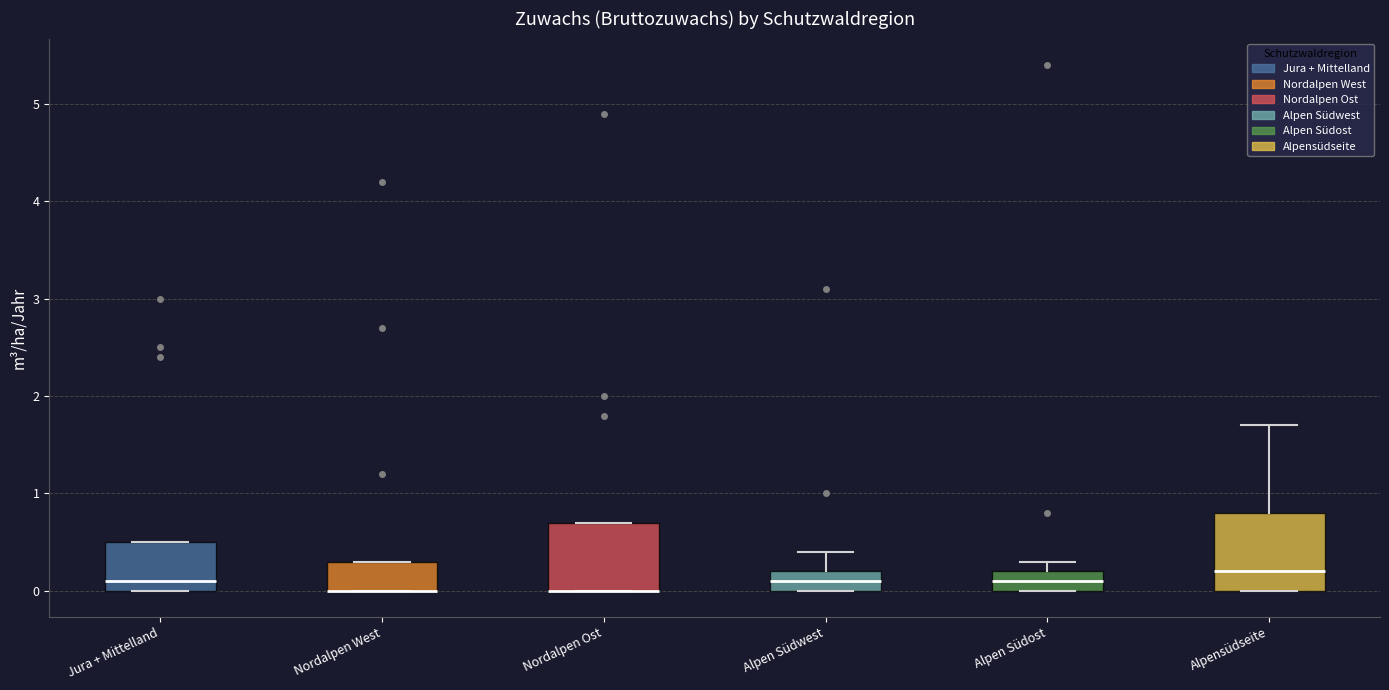

Reading left to right, read every box against the y-axis: the position of its median line, the range the box covers, and the ends of its whiskers. The values are not printed on the chart, so give them approximately, as read against the axis.

Jura + Mittelland: median 0.1, box 0.0 to 0.5, whiskers 0.0 to 0.5
Nordalpen West: median 0.0 (drawn on the box's lower edge), box 0.0 to 0.3, whiskers 0.0 to 0.3
Nordalpen Ost: median 0.0 (drawn on the box's lower edge), box 0.0 to 0.7, whiskers 0.0 to 0.7
Alpen Südwest: median 0.1, box 0.0 to 0.2, whiskers 0.0 to 0.4
Alpen Südost: median 0.1, box 0.0 to 0.2, whiskers 0.0 to 0.3
Alpensüdseite: median 0.2, box 0.0 to 0.8, whiskers 0.0 to 1.7